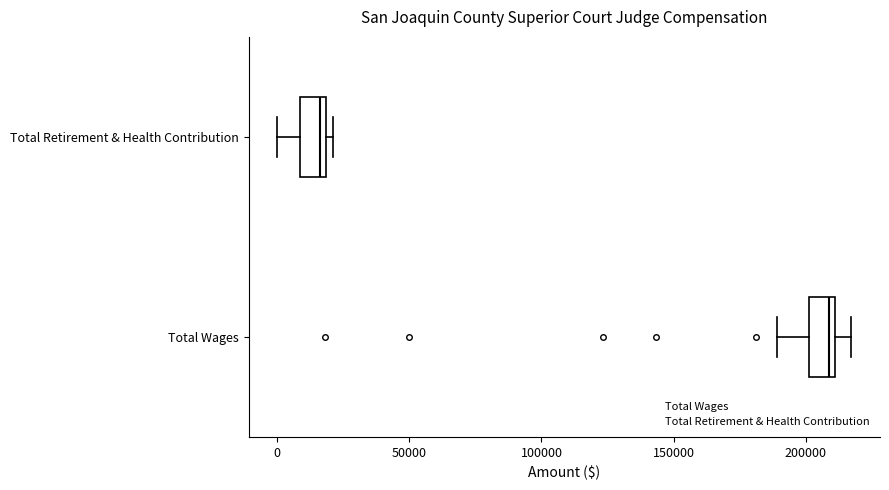

Where does the right whisker of the box for Total Wages end on the x-axis? The values are not printed on the chart, so give them approximately, as read against the axis.

215000